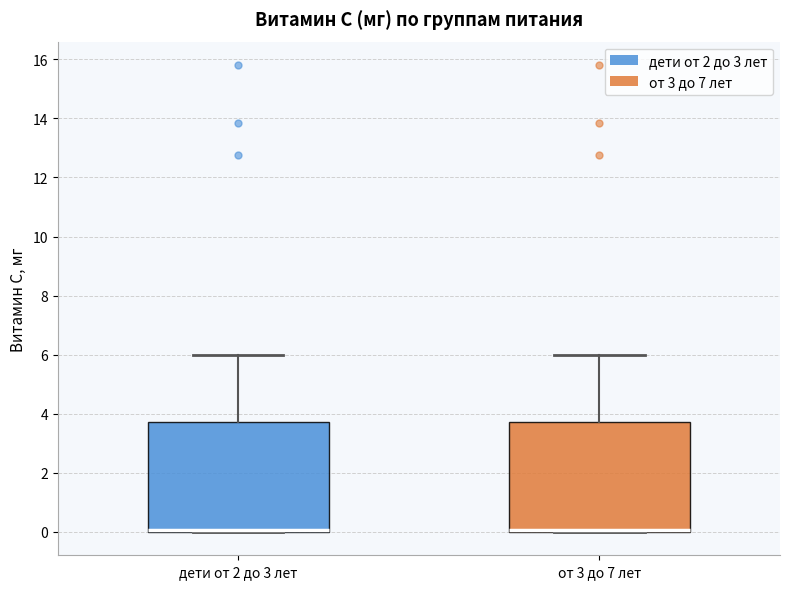

Where is the lower edge of the box for от 3 до 7 лет on the y-axis? The values are not printed on the chart, so give them approximately, as read against the axis.

0.0